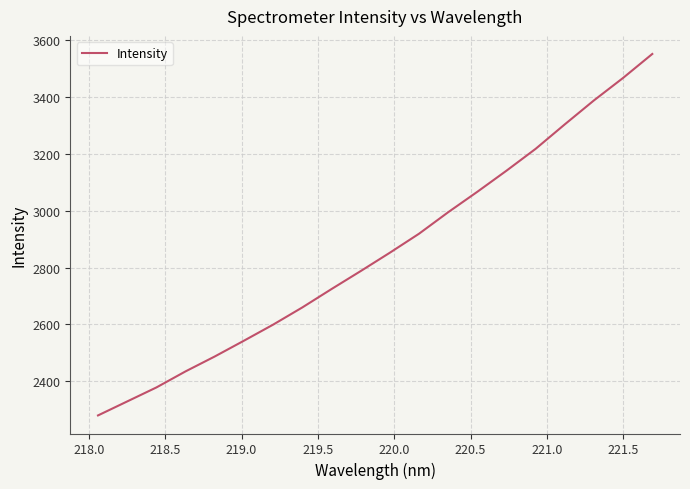

What is the difference between the second highest and second lowest values?

1139.6